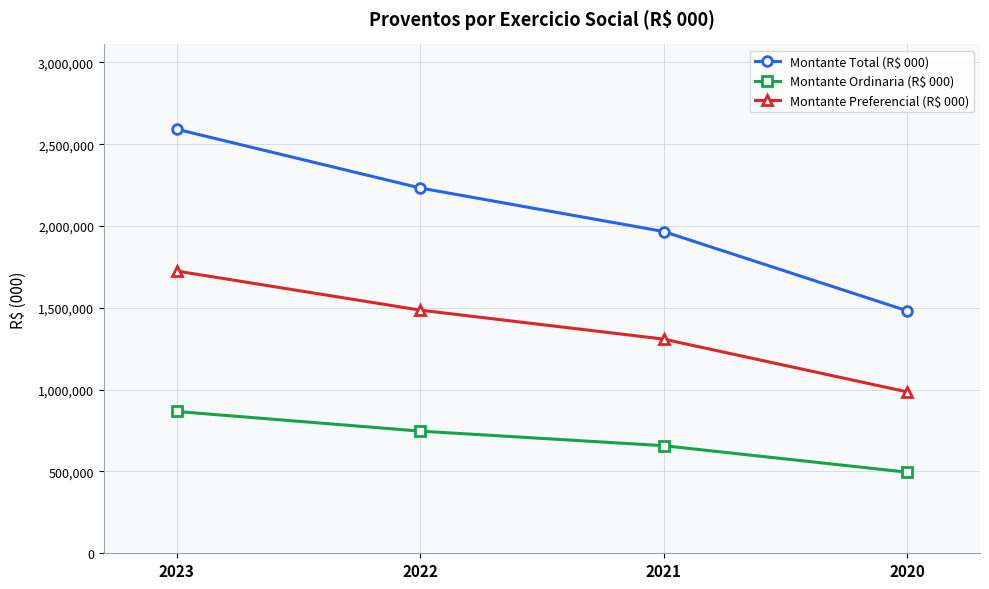

What is the difference between the maximum and minimum values in the Montante Total (R$ 000) series?

1109312.9